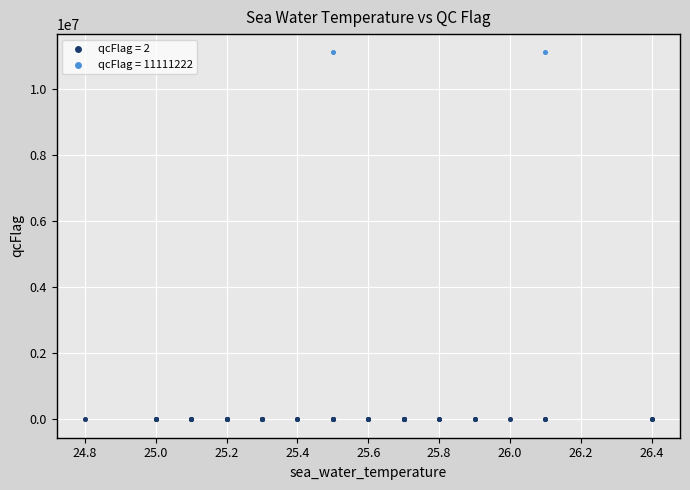

What are all the series names shown in the legend?

qcFlag = 2, qcFlag = 11111222